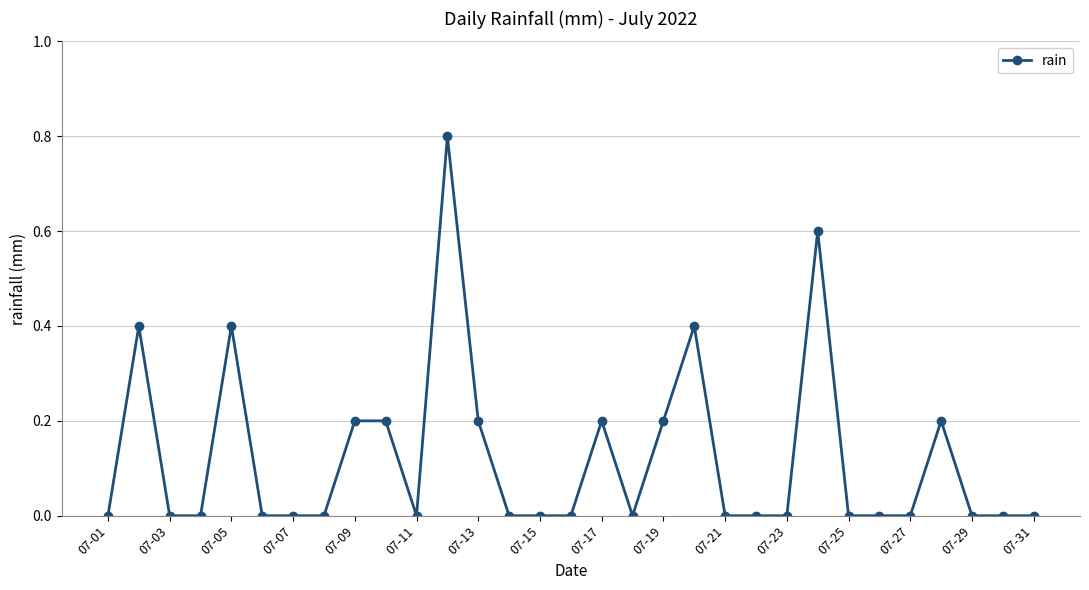

What is the sum of all values?

3.8